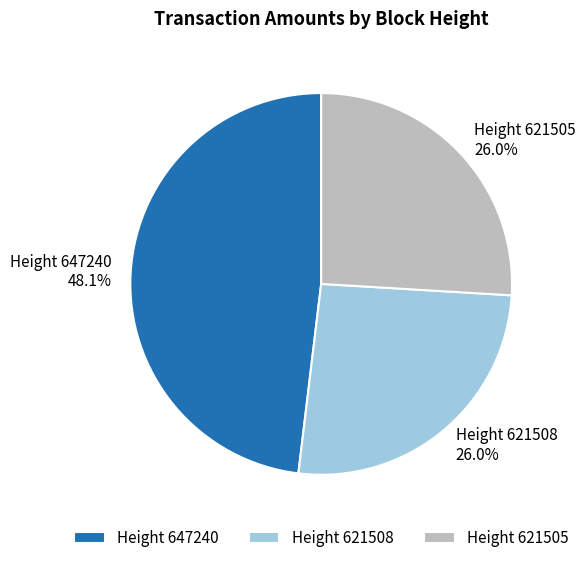

How many slices are in this pie chart?

3